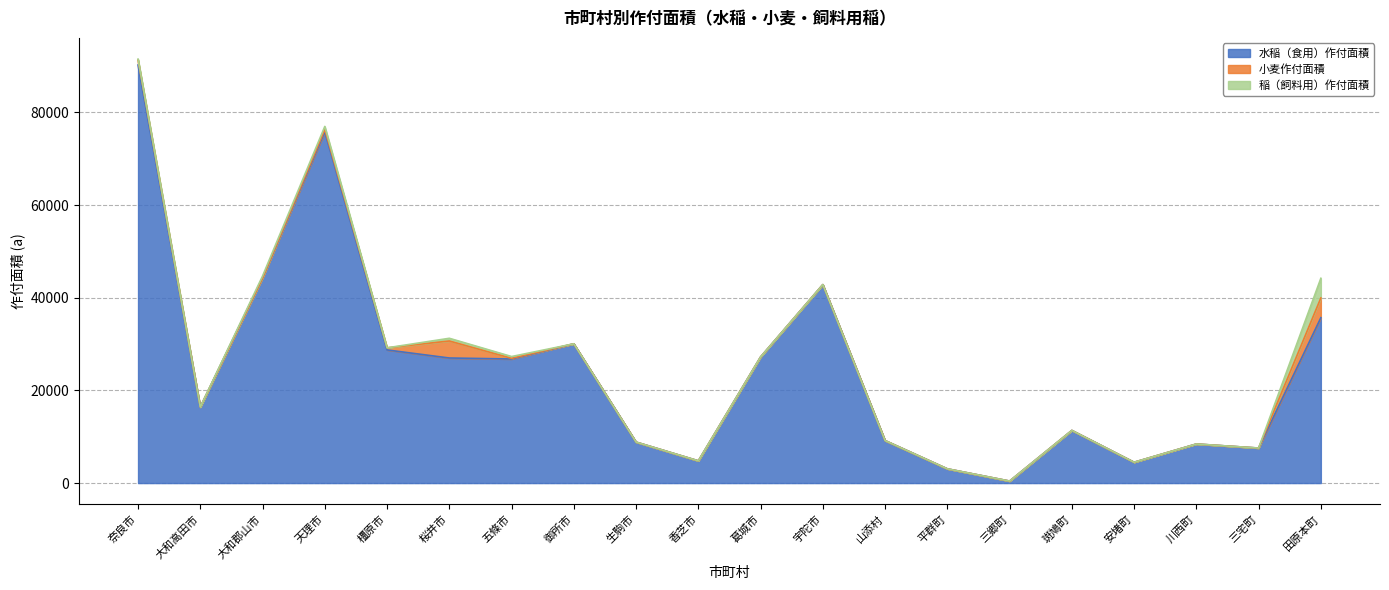

How many values in the 稲（飼料用）作付面積 series exceed 0?

6